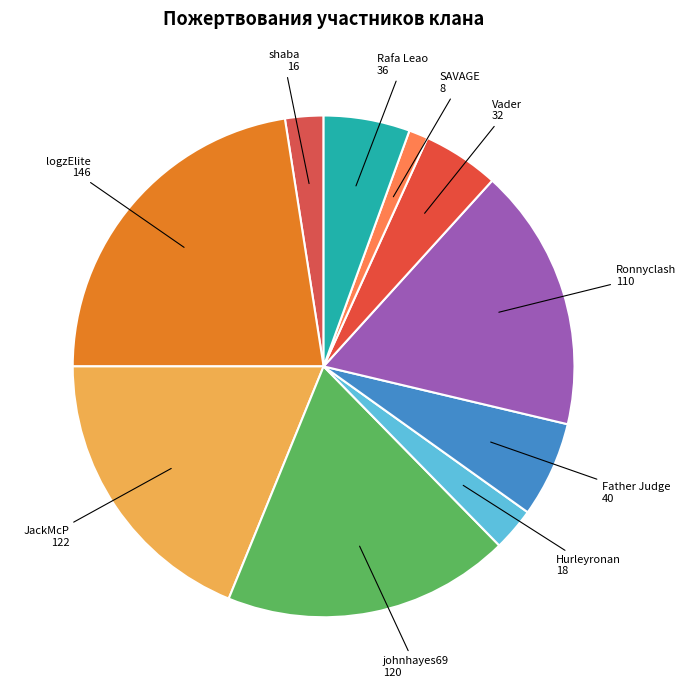

True or false: Ronnyclash accounts for 17% of the total.

True